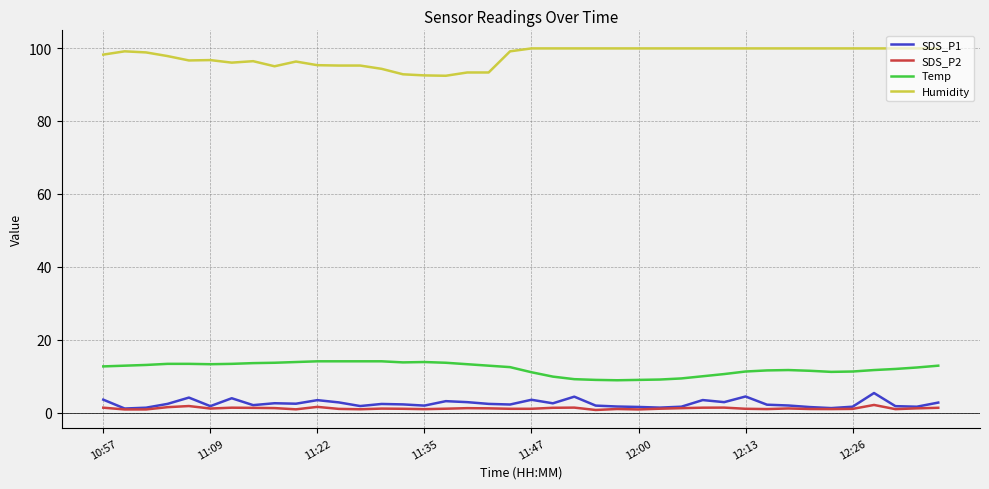

Which series has the largest total across all categories?

Humidity